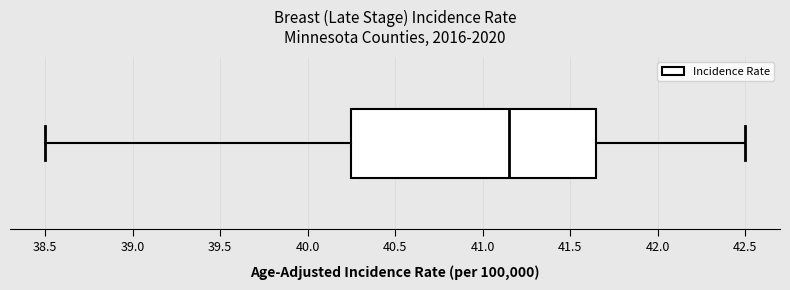

Transcribe this box plot: give where the median line is, the range the box spans, and where the two whiskers end, as read against the x-axis. The values are not printed on the chart, so give them approximately, as read against the axis.

median 41.15, box 40.25 to 41.65, whiskers 38.50 to 42.50